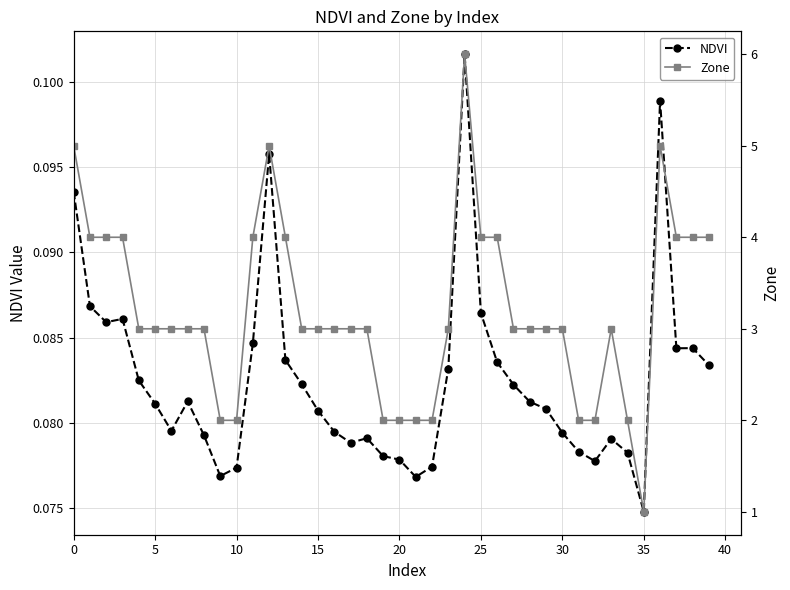

Where is NDVI nearest to the value 0?

35